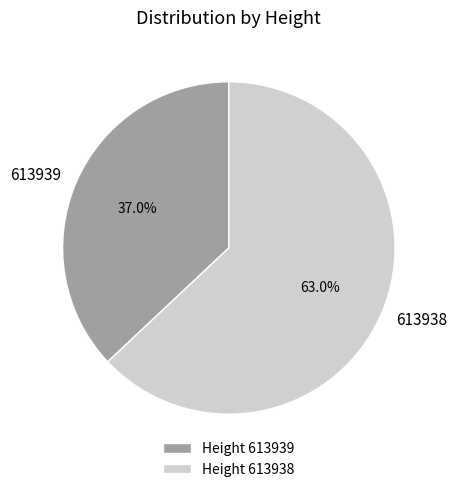

Rank the categories by value from lowest to highest.

613939, 613938